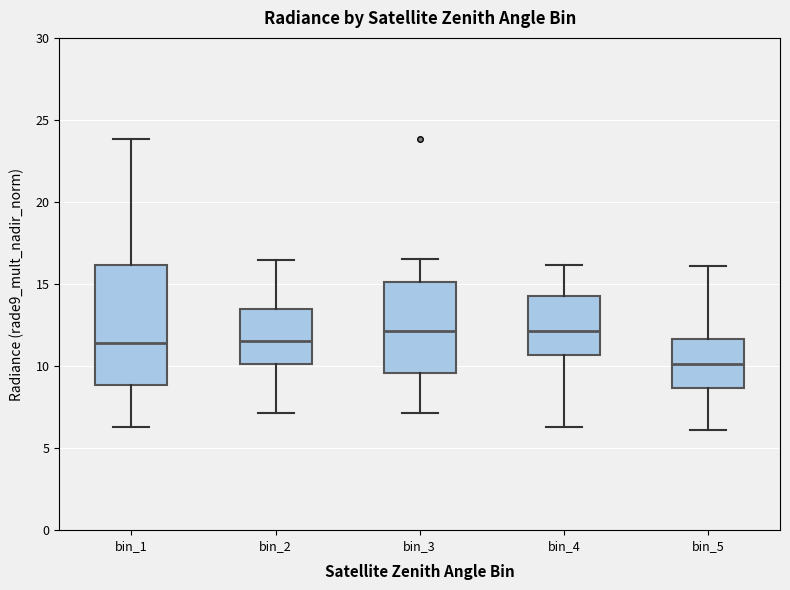

Reading left to right, read every box against the y-axis: the position of its median line, the range the box covers, and the ends of its whiskers. The values are not printed on the chart, so give them approximately, as read against the axis.

bin_1: median 11.5, box 9.0 to 16.0, whiskers 6.5 to 24.0
bin_2: median 11.5, box 10.0 to 13.5, whiskers 7.0 to 16.5
bin_3: median 12.0, box 9.5 to 15.0, whiskers 7.0 to 16.5
bin_4: median 12.0, box 10.5 to 14.5, whiskers 6.5 to 16.0
bin_5: median 10.0, box 8.5 to 11.5, whiskers 6.0 to 16.0